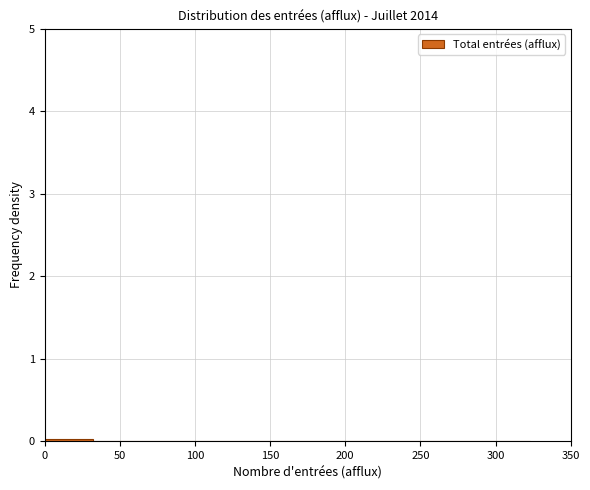

Reading left to right, list every bar in this chart as the range it spans on the x-axis followed by its height. Neither the bar edges nor the heights are printed on the chart, so give them approximately, as read against the axes.

0 to 30: under 0.1
30 to 65: under 0.1
65 to 95: under 0.1
95 to 130: 0
130 to 160: 0
160 to 195: 0
195 to 225: under 0.1
225 to 260: under 0.1
260 to 290: under 0.1
290 to 325: under 0.1